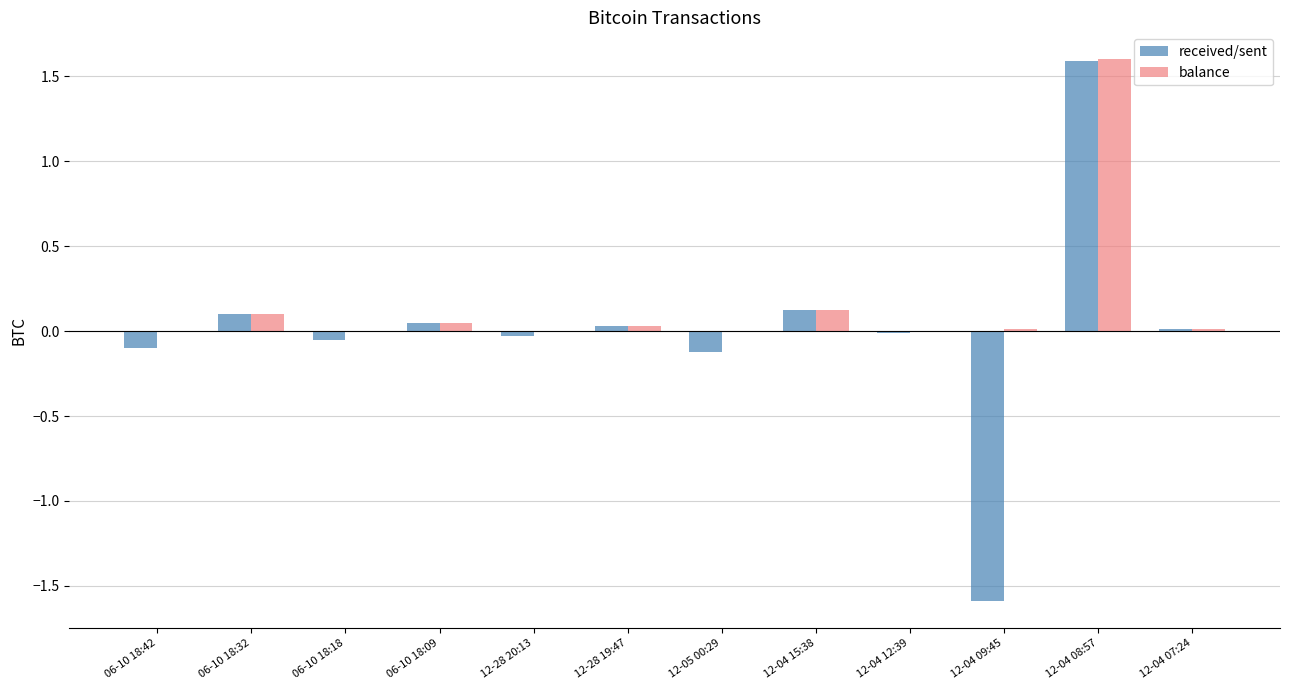

How many distinct data groups are displayed?

2